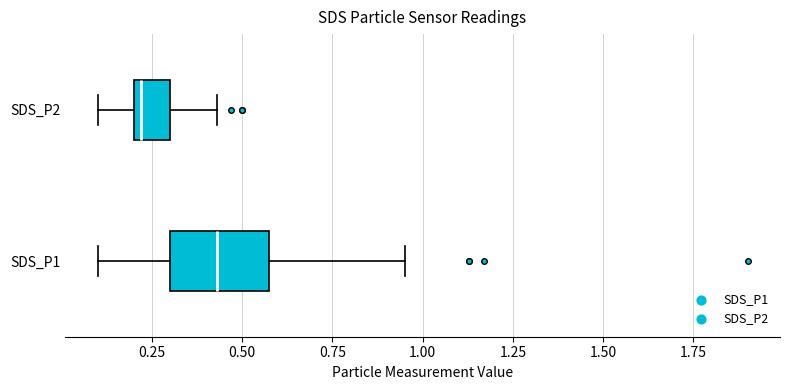

Where is the left edge of the box for SDS_P2 on the x-axis? The values are not printed on the chart, so give them approximately, as read against the axis.

0.20